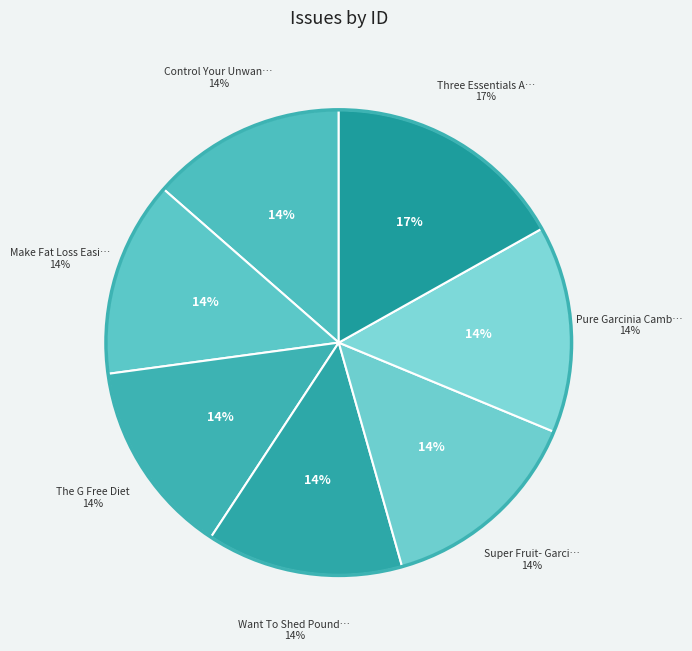

Which slice is the largest?

Three Essentials About Hca